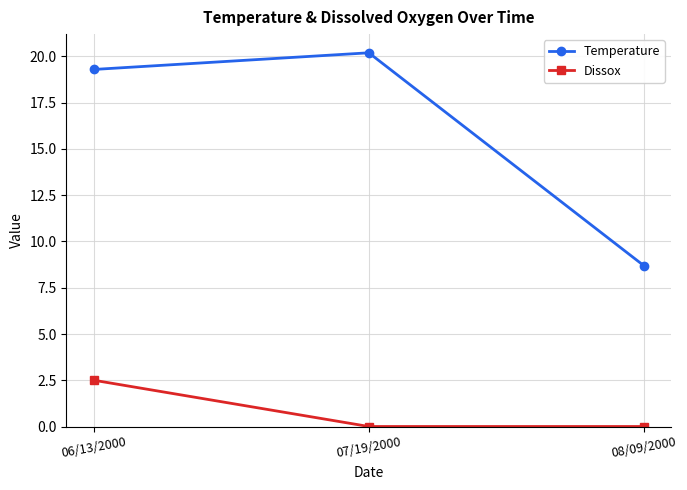

Count the number of data series in this chart.

2